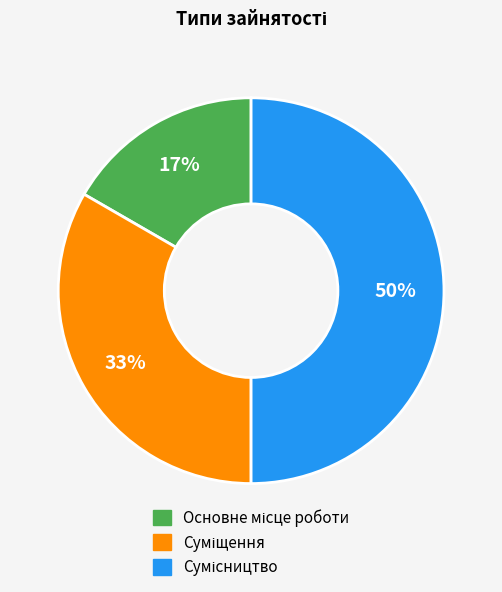

To the nearest percent, what is the average slice percentage?

33%